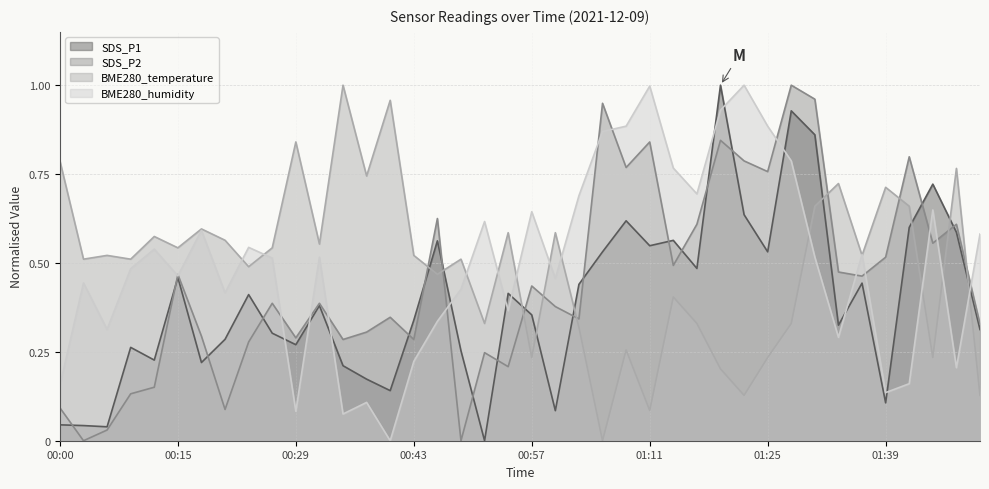

Where is BME280_temperature nearest to the value 0?

01:05